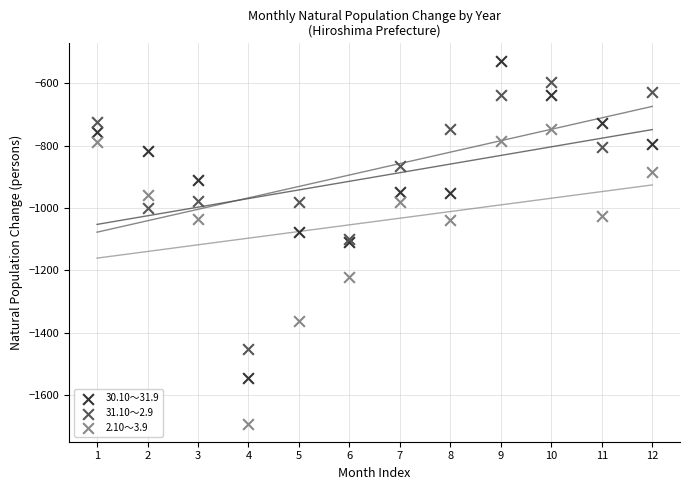

Which series reaches the minimum Y coordinate?

2.10～3.9